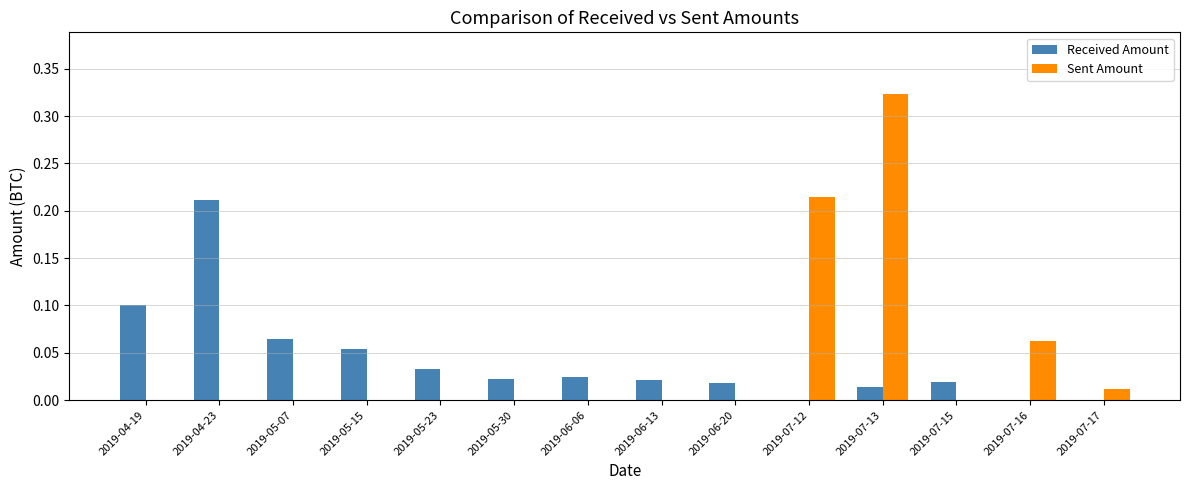

The value of Sent Amount at 2019-07-13 is 0.5. True or false?

False